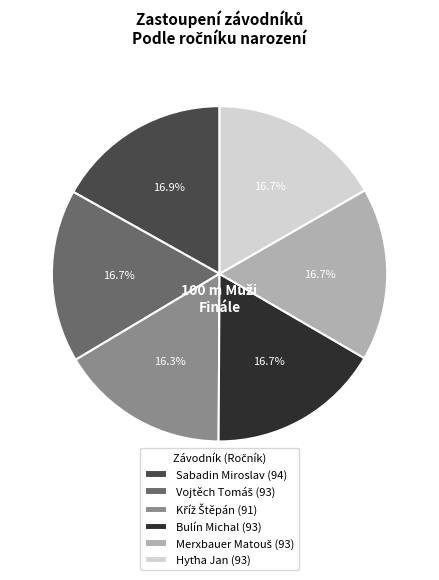

How many slices are in this pie chart?

6